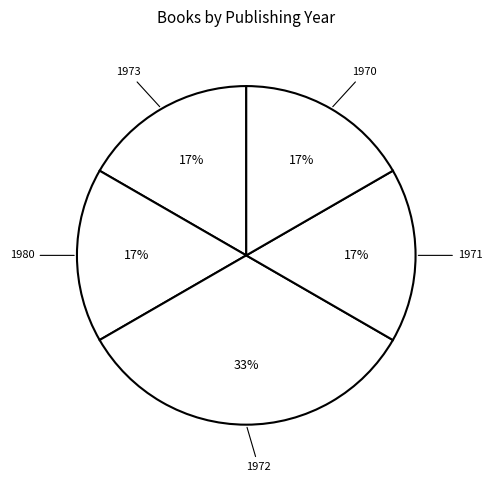

What percentage is the 1980 slice, to the nearest percent?

17%